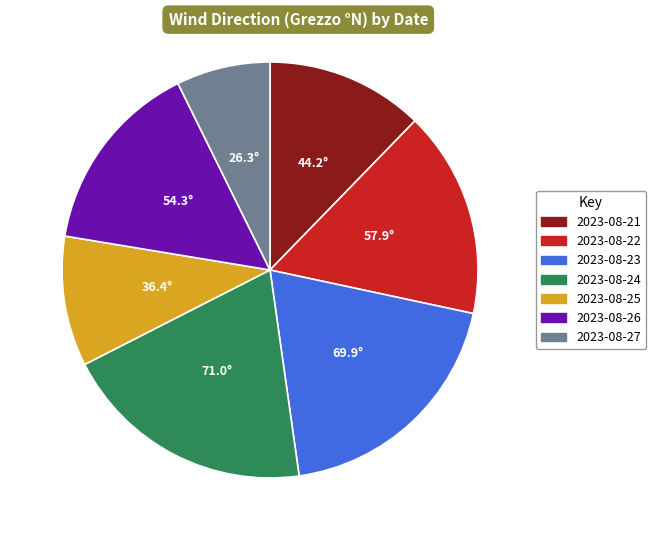

Between 2023-08-25 and 2023-08-21, which is larger?

2023-08-21